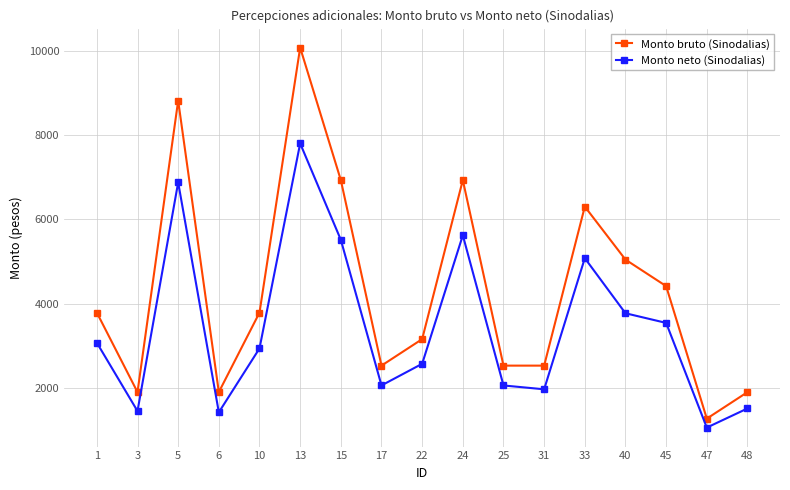

What is the spread (max minus min) of values at 47?

213.1